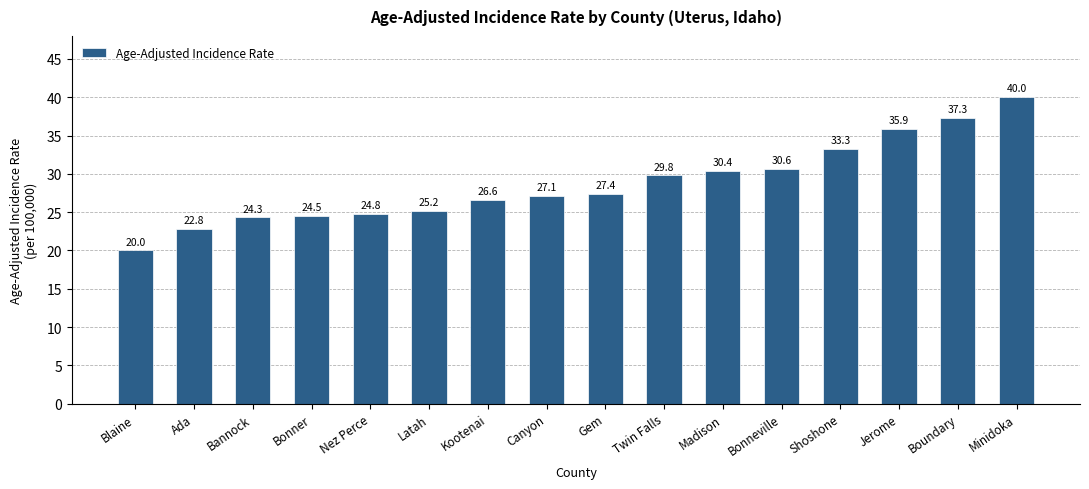

What is the change in value from Gem to Madison?

+3.0